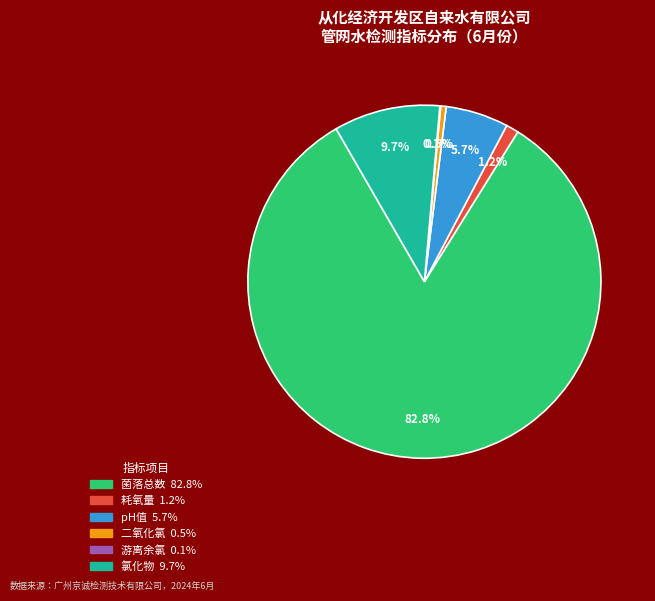

Which has a higher value, pH值 or 氯化物?

氯化物